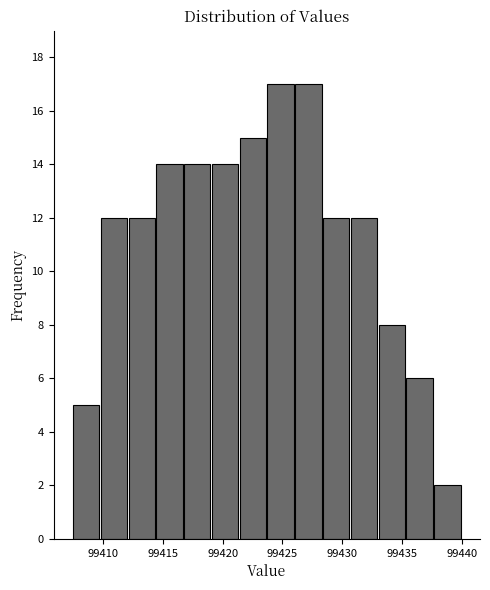

Reading left to right, list every bar in this chart as the range it spans on the x-axis followed by its height. Neither the bar edges nor the heights are printed on the chart, so give them approximately, as read against the axes.

99407.5 to 99410.0: 5
99410.0 to 99412.0: 12
99412.0 to 99414.5: 12
99414.5 to 99417.0: 14
99417.0 to 99419.0: 14
99419.0 to 99421.5: 14
99421.5 to 99424.0: 15
99424.0 to 99426.0: 17
99426.0 to 99428.5: 17
99428.5 to 99430.5: 12
99430.5 to 99433.0: 12
99433.0 to 99435.5: 8
99435.5 to 99437.5: 6
99437.5 to 99440.0: 2